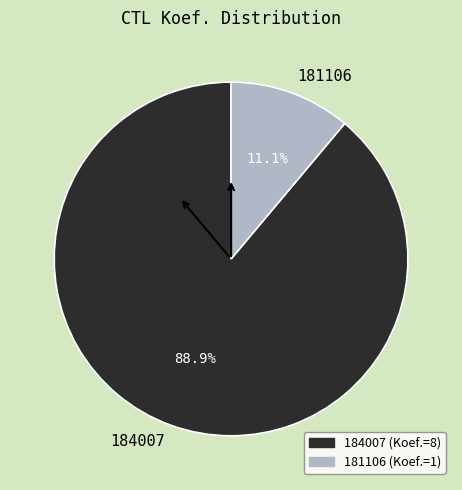

Does 181106 represent more than half of the total?

No